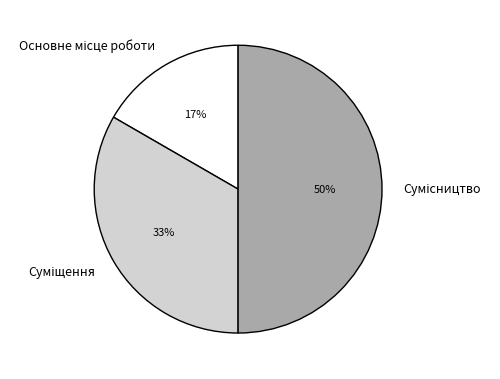

To the nearest percent, what is the average slice percentage?

33%